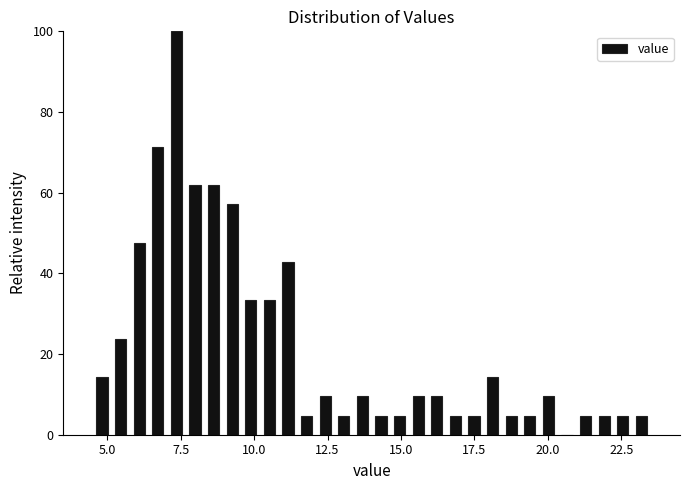

Read against the x-axis, roughly where is the centre of the tallest bar?

7.5